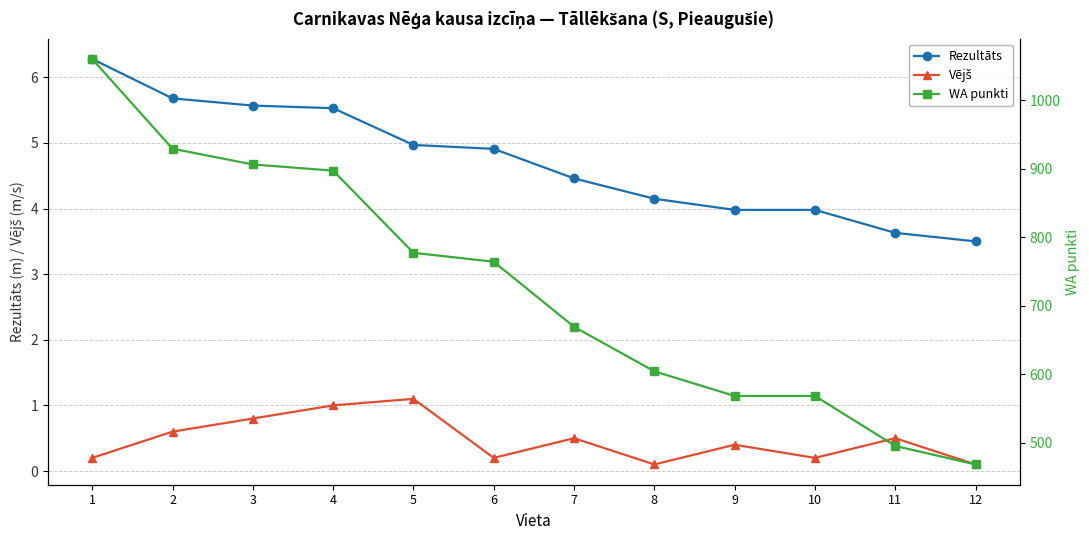

Which series changed the most between 6 and 8?

WA punkti